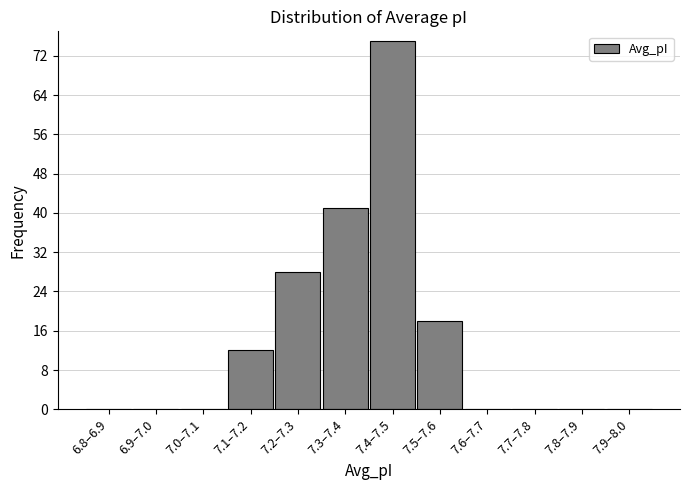

Reading left to right, extract all data points from this chart.

6.8–6.9=0	6.9–7.0=0	7.0–7.1=0	7.1–7.2=12	7.2–7.3=28	7.3–7.4=41	7.4–7.5=75	7.5–7.6=18	7.6–7.7=0	7.7–7.8=0	7.8–7.9=0	7.9–8.0=0